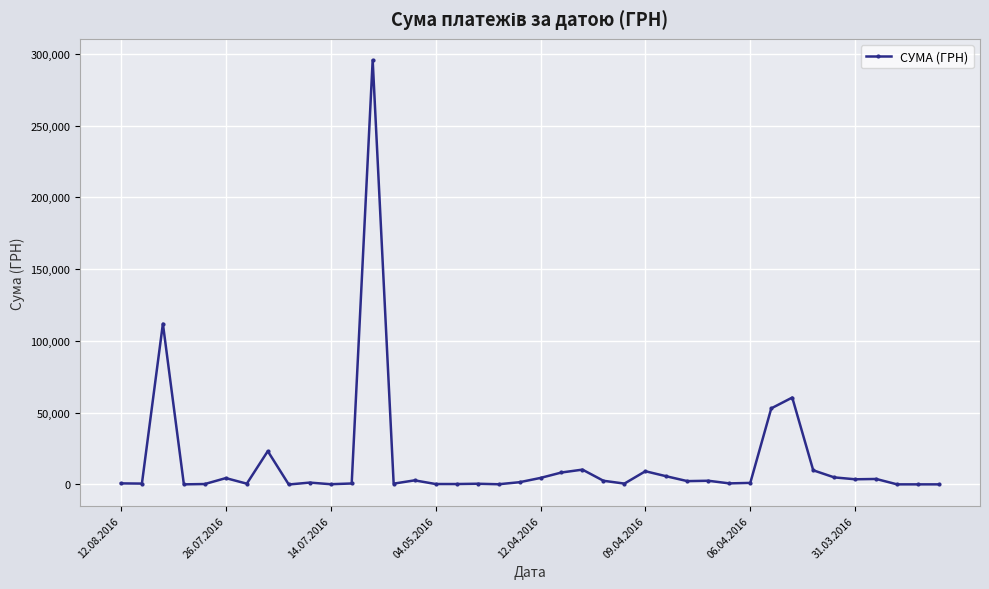

How many series are shown in this chart?

1